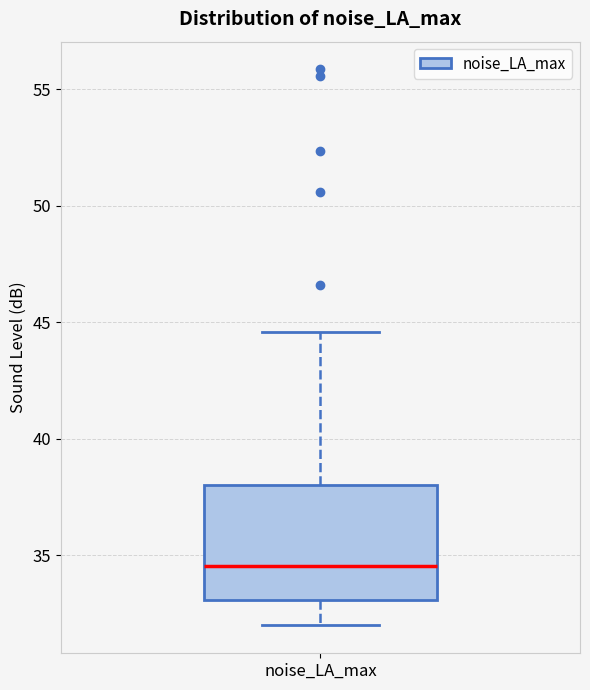

Transcribe this box plot: give where the median line is, the range the box spans, and where the two whiskers end, as read against the y-axis. The values are not printed on the chart, so give them approximately, as read against the axis.

median 34.5, box 33.0 to 38.0, whiskers 32.0 to 44.5